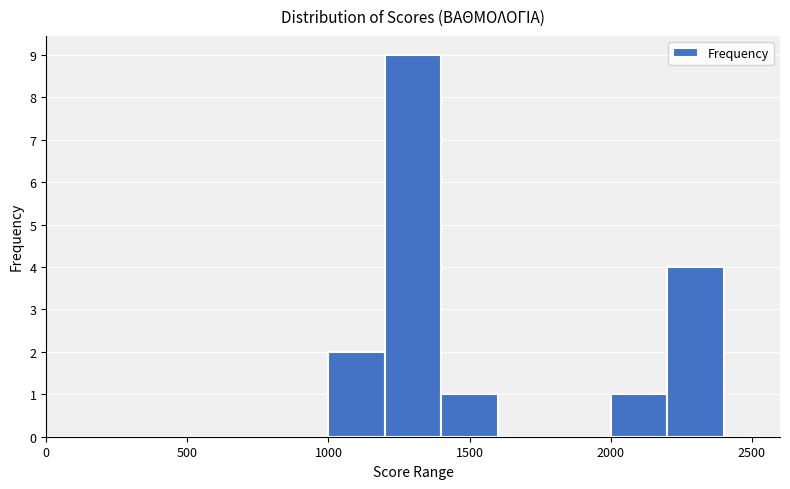

How tall is the bar that spans 2000 to 2200 on the x-axis? The values are not printed on the chart, so give them approximately, as read against the axis.

1